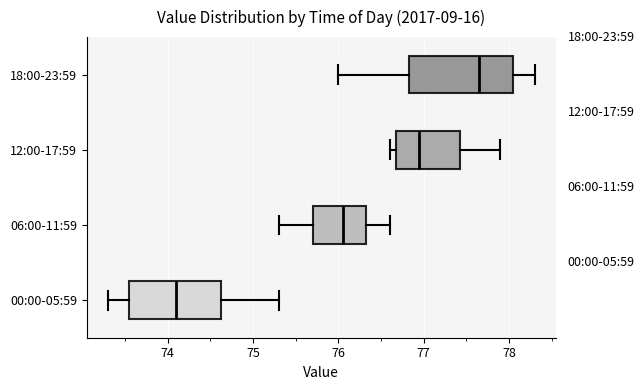

Where does the right whisker of the box for 12:00-17:59 end on the x-axis? The values are not printed on the chart, so give them approximately, as read against the axis.

77.9